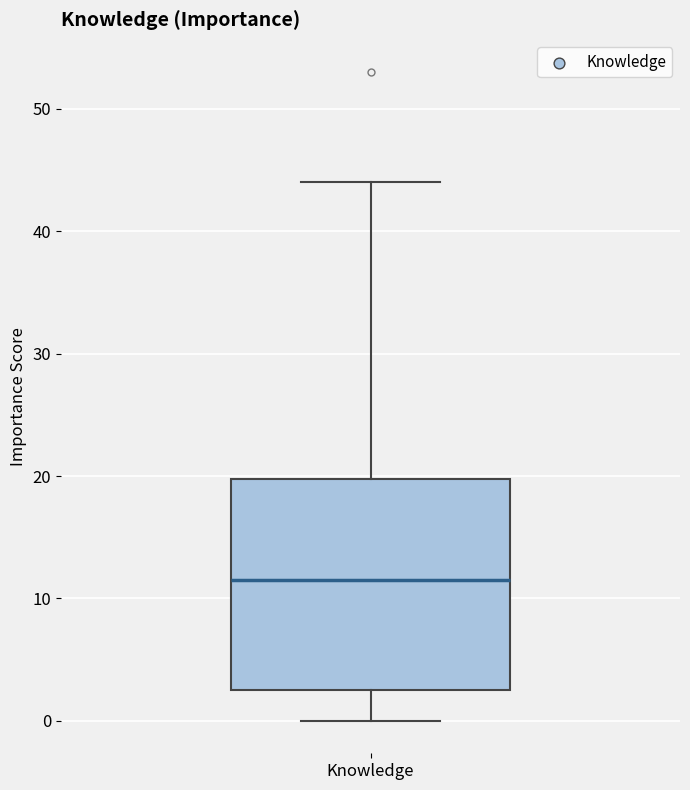

Where does the upper whisker of the box for Knowledge end on the y-axis? The values are not printed on the chart, so give them approximately, as read against the axis.

44